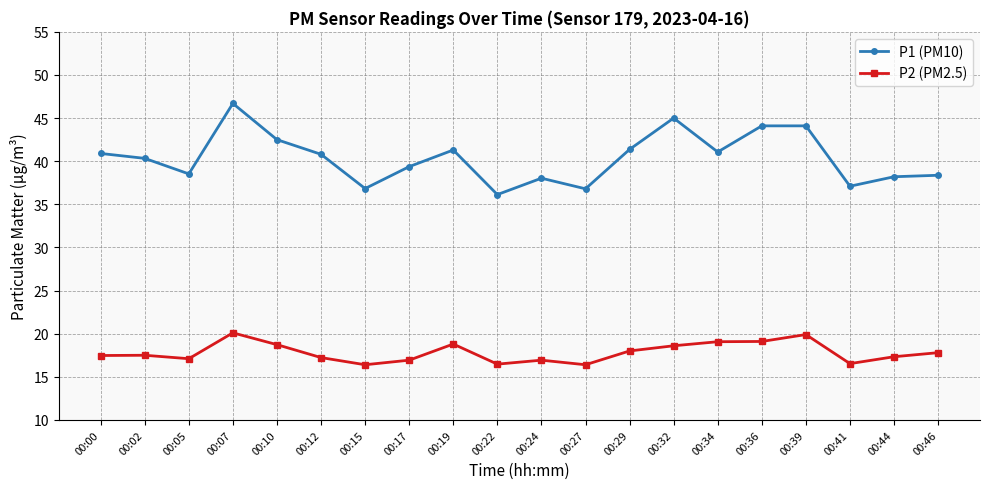

Read the P2 (PM2.5) value at 00:27.

16.4